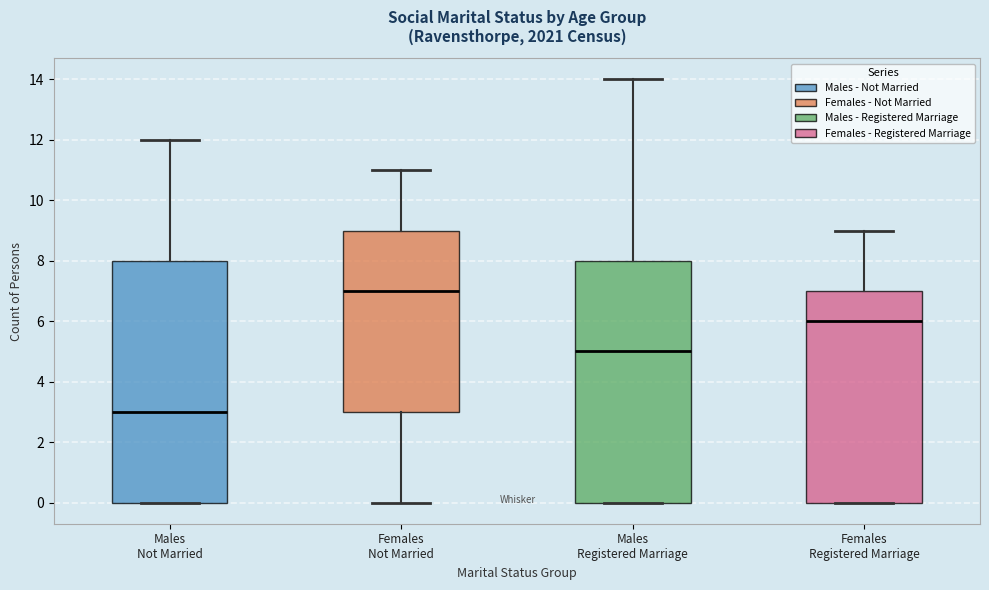

Reading left to right, transcribe this box plot: for each box, give where its median line is, the range the box spans, and where its two whiskers end, as read against the y-axis. The values are not printed on the chart, so give them approximately, as read against the axis.

Males Not Married: median 3, box 0 to 8, whiskers 0 to 12
Females Not Married: median 7, box 3 to 9, whiskers 0 to 11
Males Registered Marriage: median 5, box 0 to 8, whiskers 0 to 14
Females Registered Marriage: median 6, box 0 to 7, whiskers 0 to 9